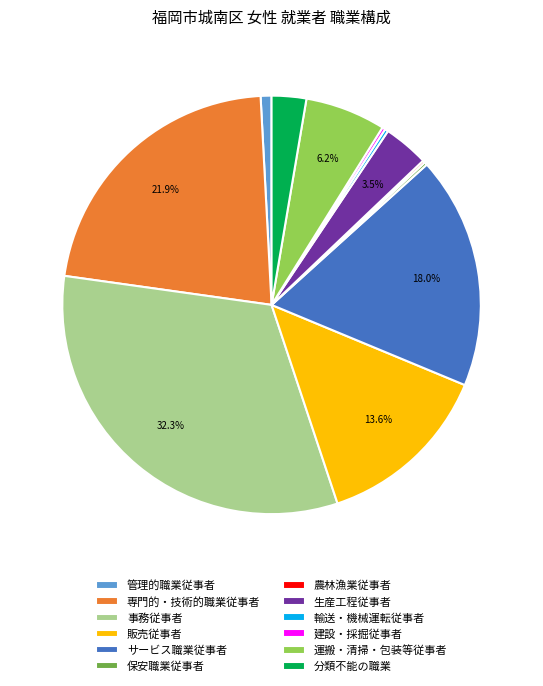

What portion of the pie excludes 専門的・技術的職業従事者?

78.1%